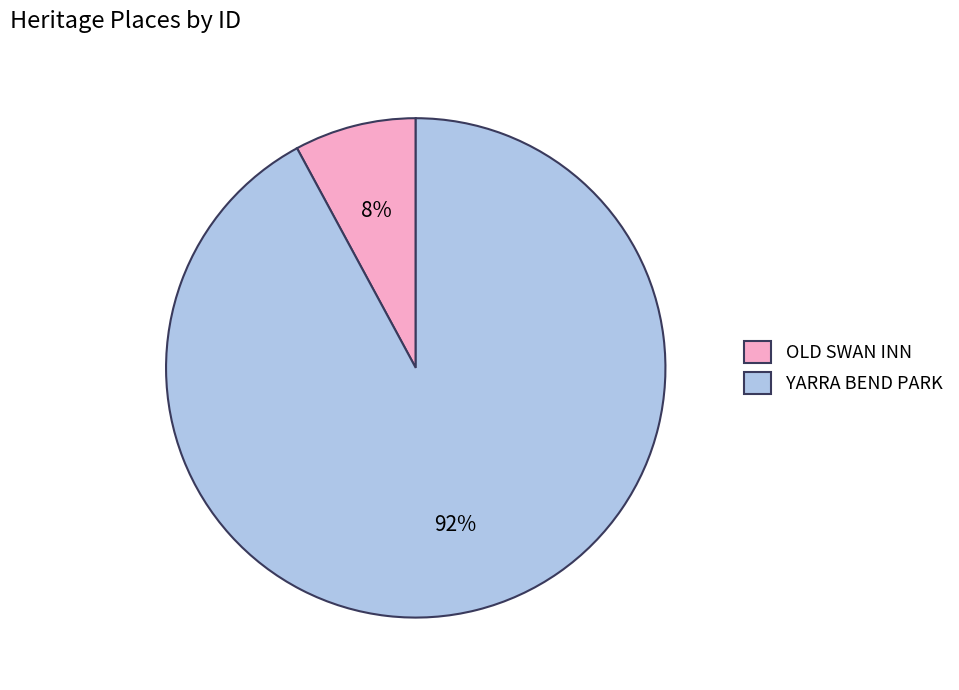

To the nearest percent, what percentage of the pie is OLD SWAN INN?

8%